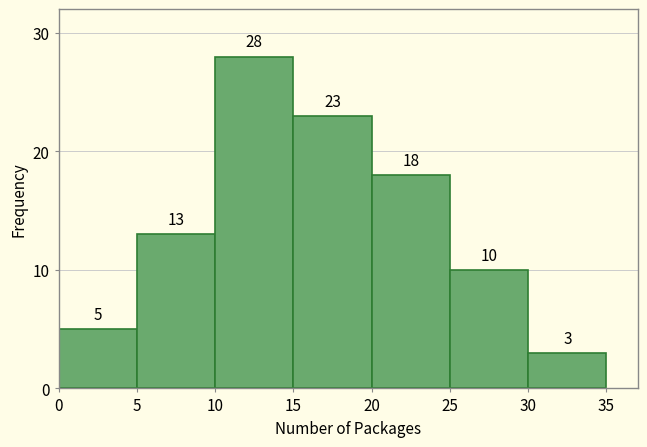

Reading left to right, transcribe this chart: for each bar, give the range it covers on the x-axis and its height.

0 to 5: 5
5 to 10: 13
10 to 15: 28
15 to 20: 23
20 to 25: 18
25 to 30: 10
30 to 35: 3